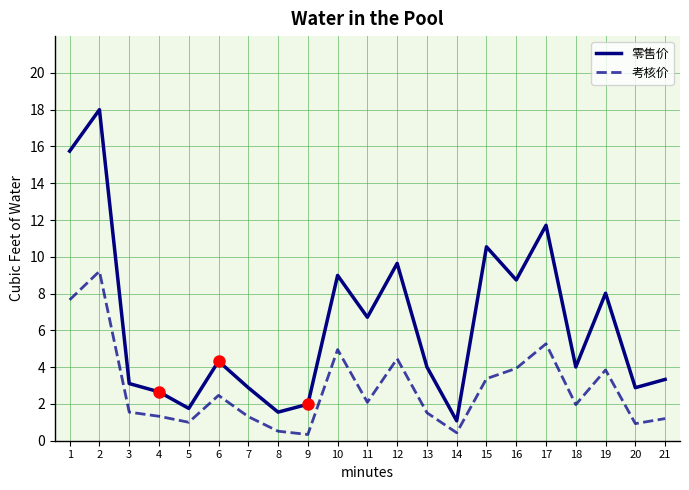

Between 7 and 19, which series saw the biggest shift?

零售价